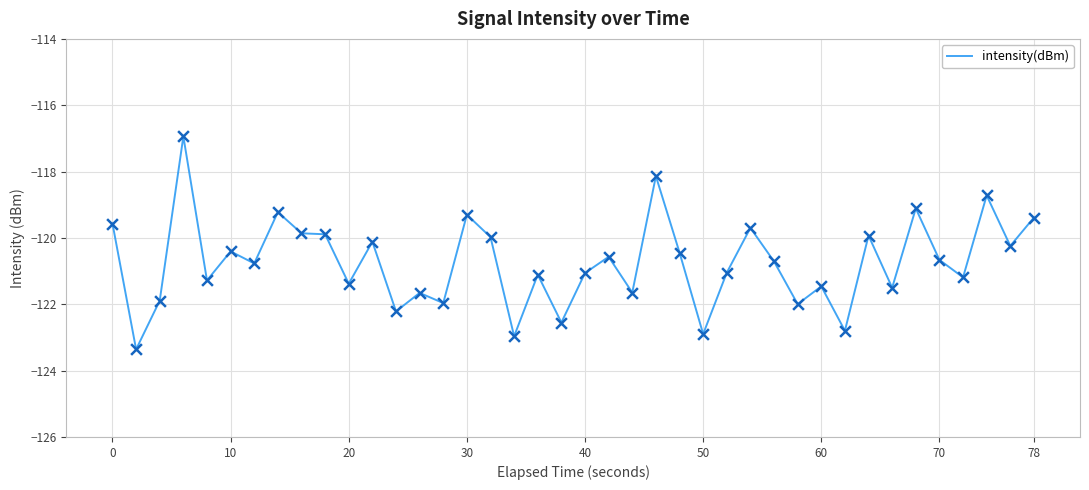

What is the difference between the maximum and minimum values?

6.4